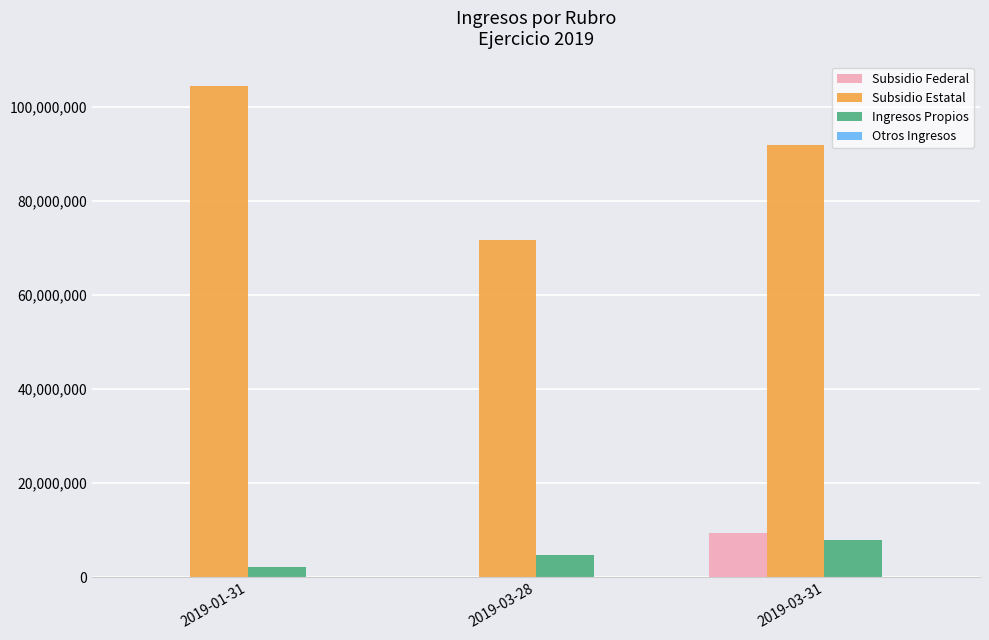

What is the maximum value shown in the chart?

104488318.0